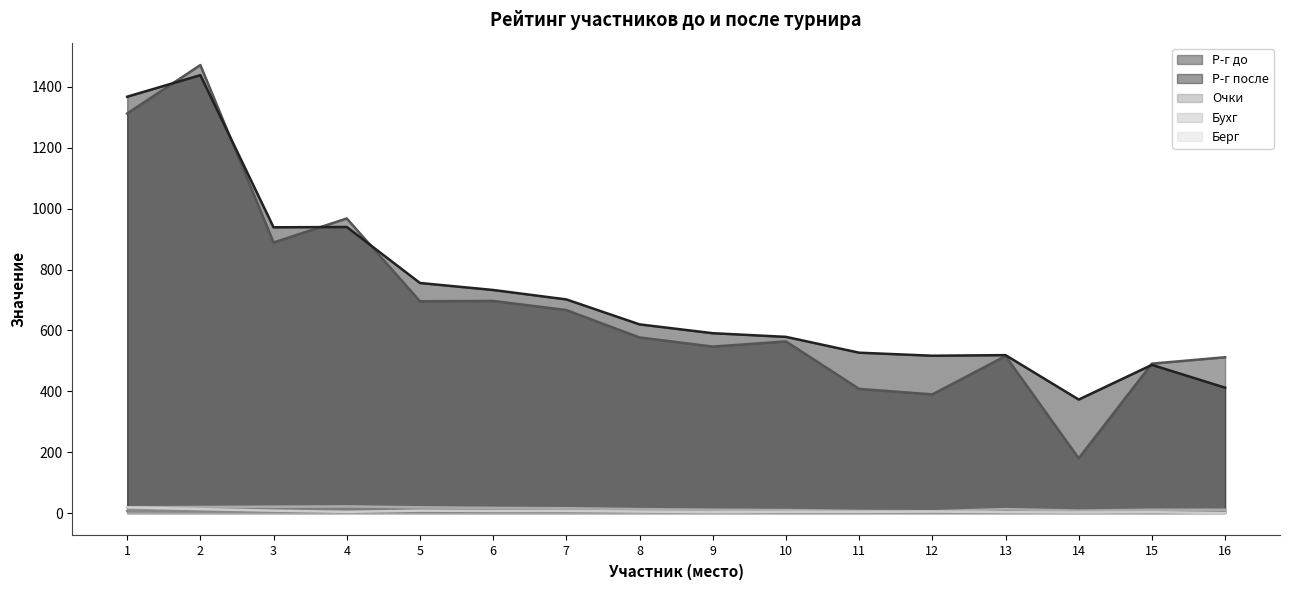

Which series has the largest range (max minus min)?

Р-г до